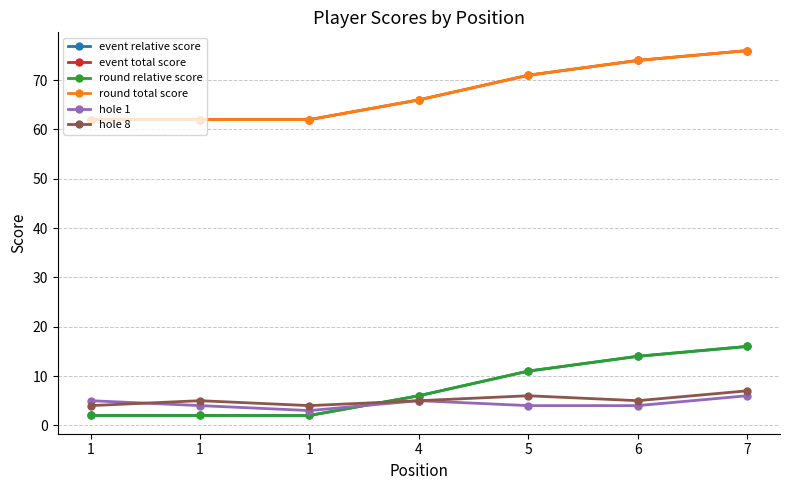

Does the chart have visible grid lines?

Yes